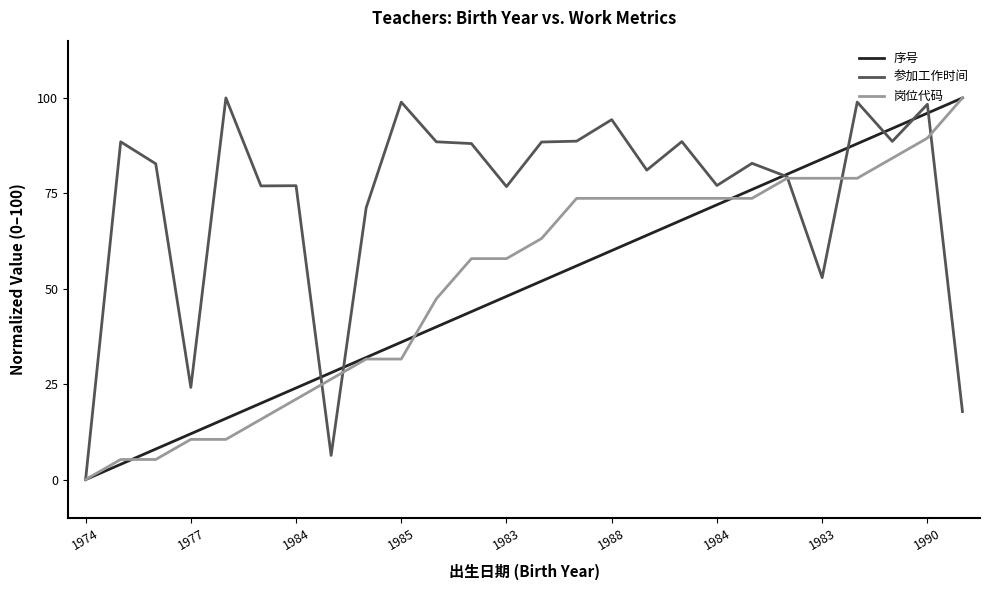

At how many categories does at least one series exceed 44?

23